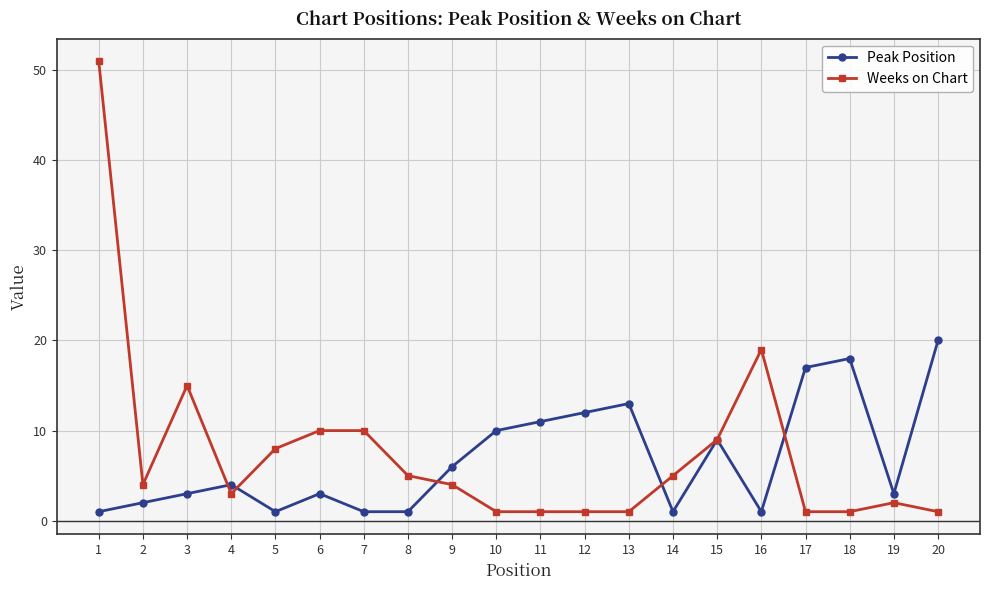

At which category does Weeks on Chart reach its first local valley?

2